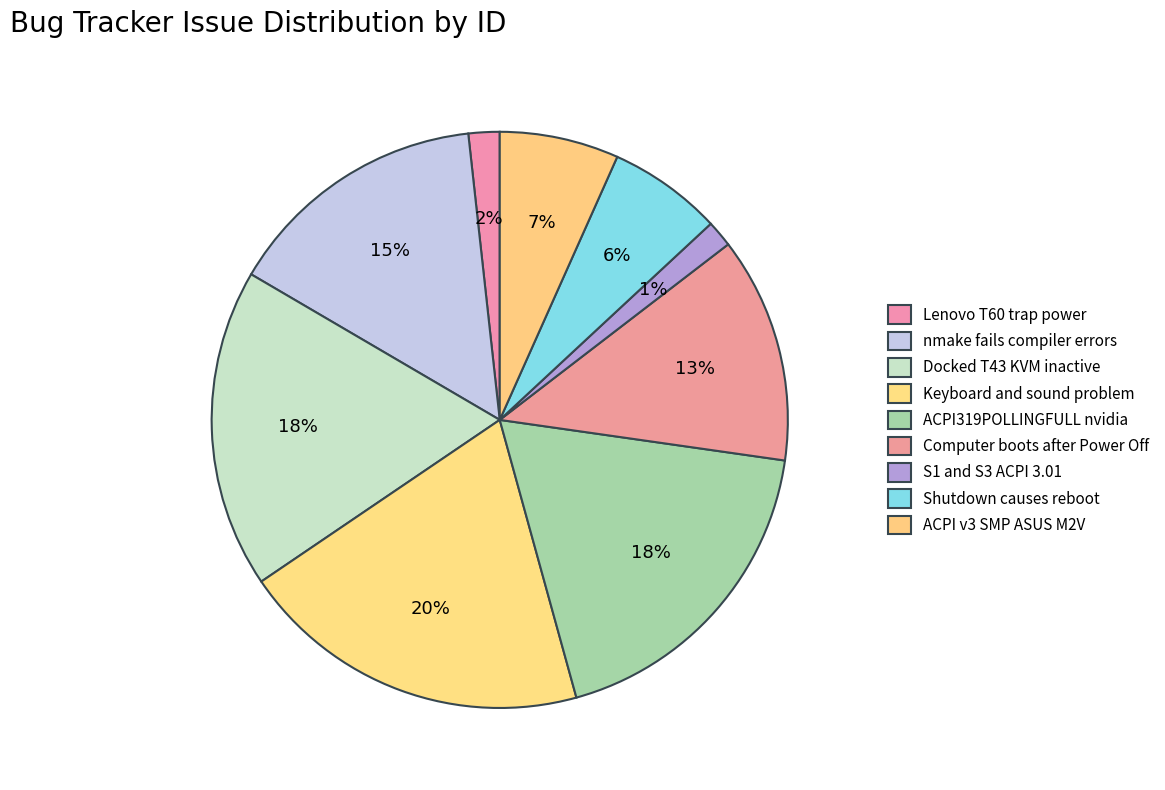

What is the smallest slice in the pie chart?

S1 and S3 ACPI 3.01